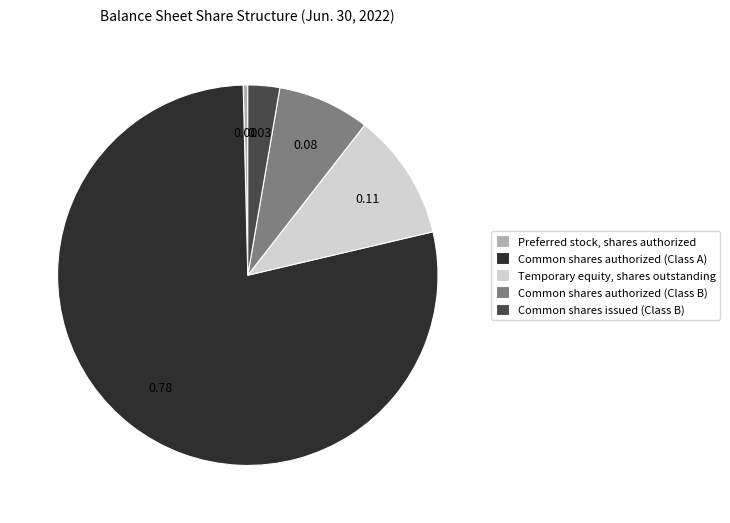

Do Common shares authorized (Class A) and Common shares authorized (Class B) together represent more than half of the pie?

Yes